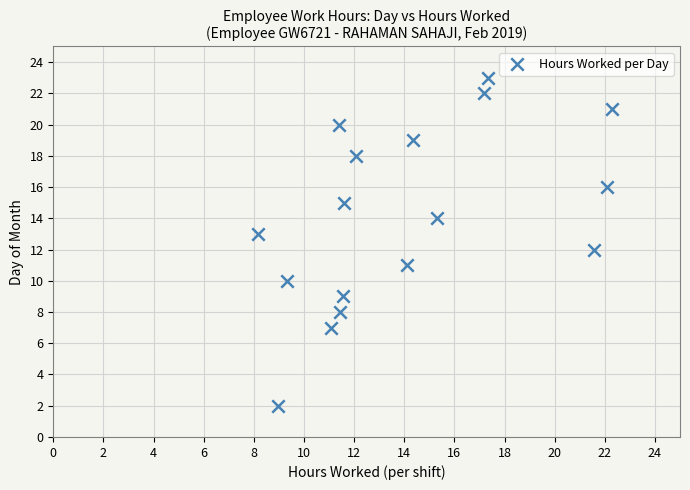

What is the range of Y values (max minus min)?

21